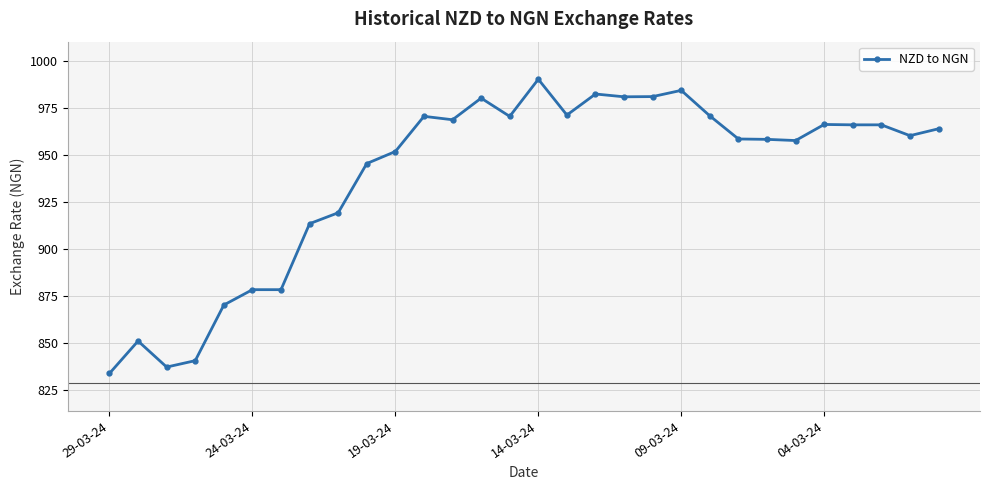

What is the difference between the second highest and minimum values?

150.7